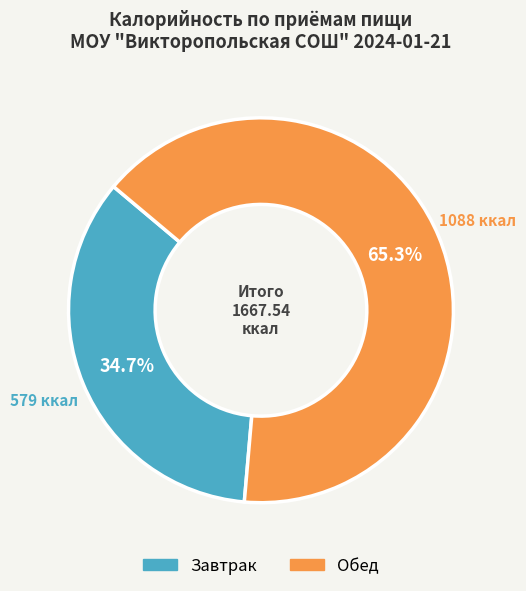

Rank the categories by value from highest to lowest.

Обед, Завтрак